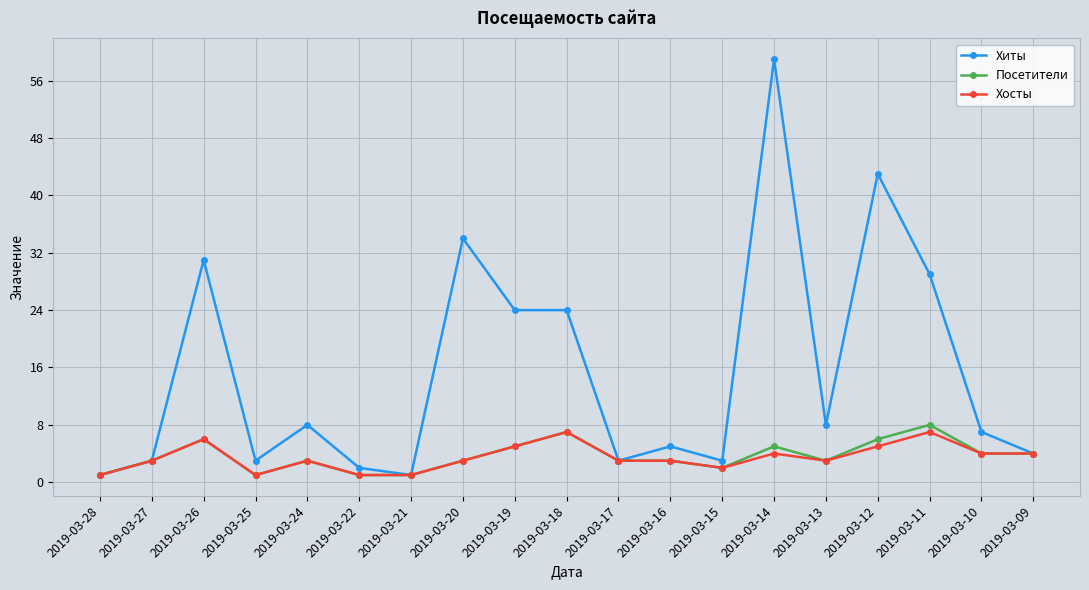

Which series has the widest spread of values?

Хиты